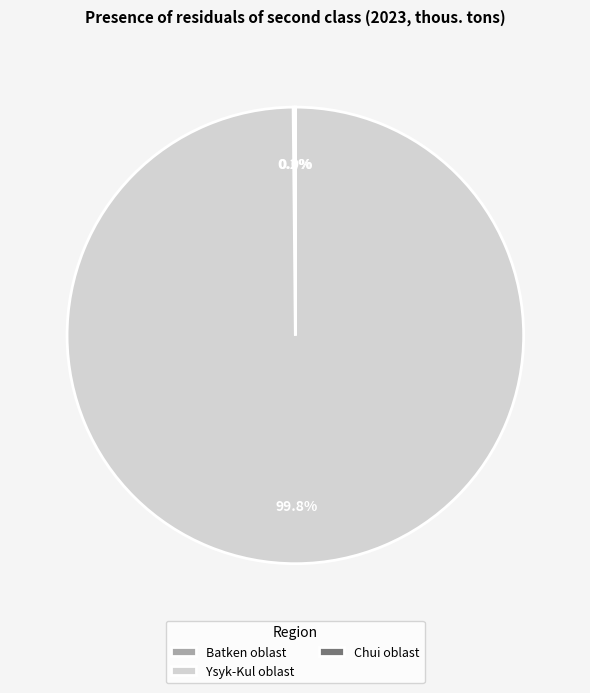

Which category accounts for the majority?

Ysyk-Kul oblast